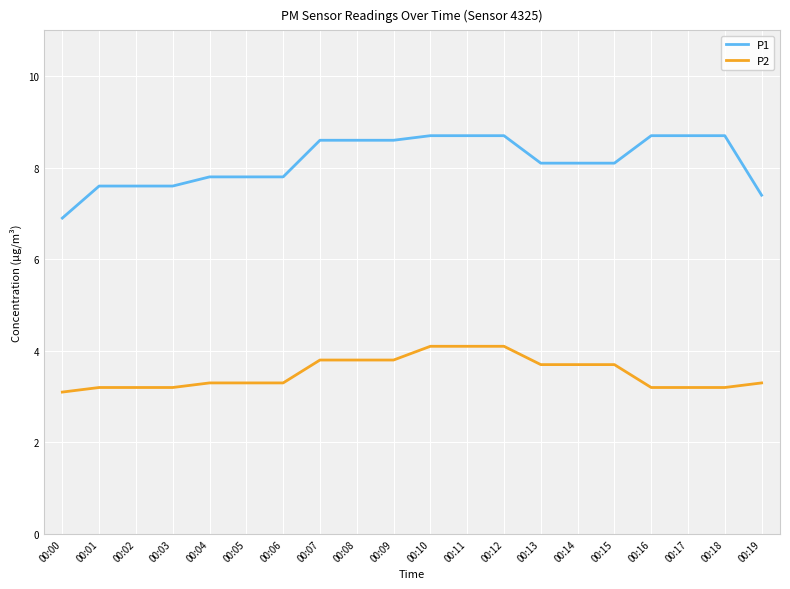

What value does the P2 series have at 00:13?

3.7